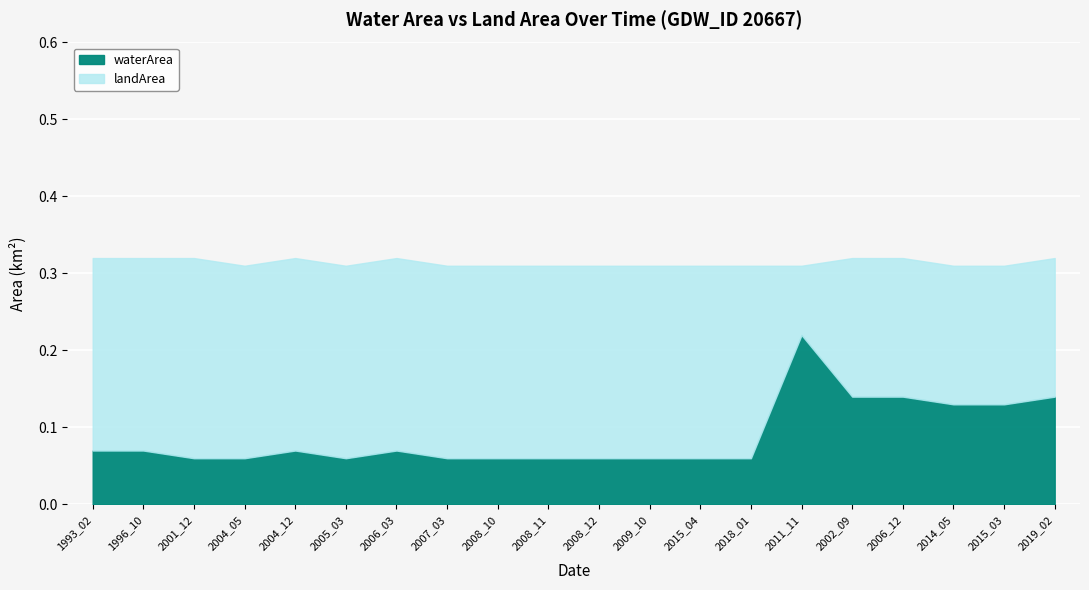

What is the label of the 2nd point from the right?

2015_03